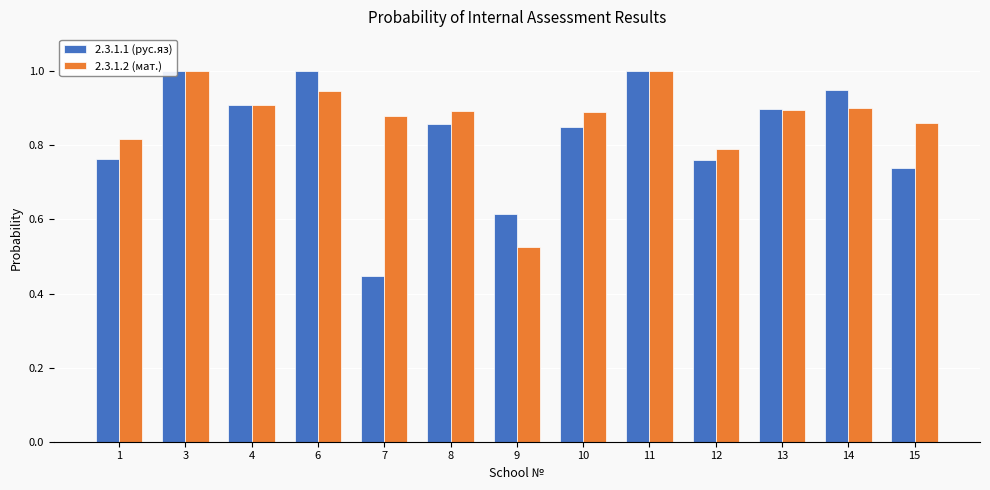

What is the value of the 2.3.1.1 (рус.яз) bar at the 13th from the left?

0.7